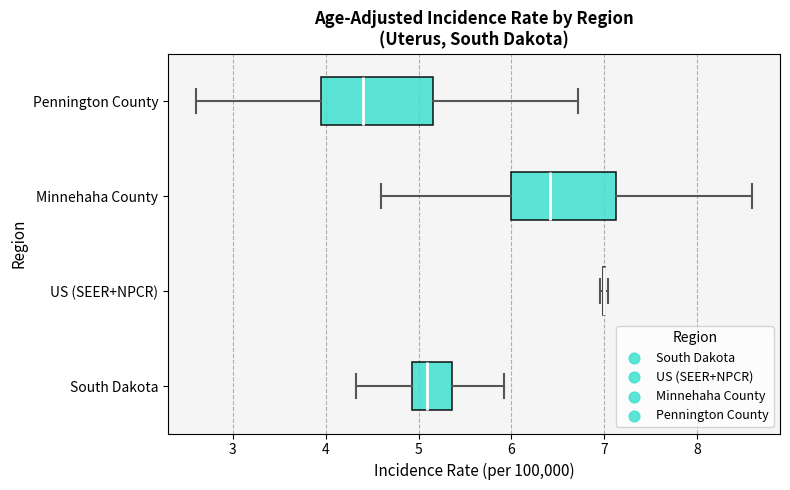

Reading bottom to top, transcribe this box plot: for each box, give where its median line is, the range the box spans, and where its two whiskers end, as read against the x-axis. The values are not printed on the chart, so give them approximately, as read against the axis.

South Dakota: median 5.1, box 4.9 to 5.4, whiskers 4.3 to 5.9
US (SEER+NPCR): box collapsed to a line at 7.0, whiskers 7.0 to 7.0
Minnehaha County: median 6.4, box 6.0 to 7.1, whiskers 4.6 to 8.6
Pennington County: median 4.4, box 3.9 to 5.2, whiskers 2.6 to 6.7